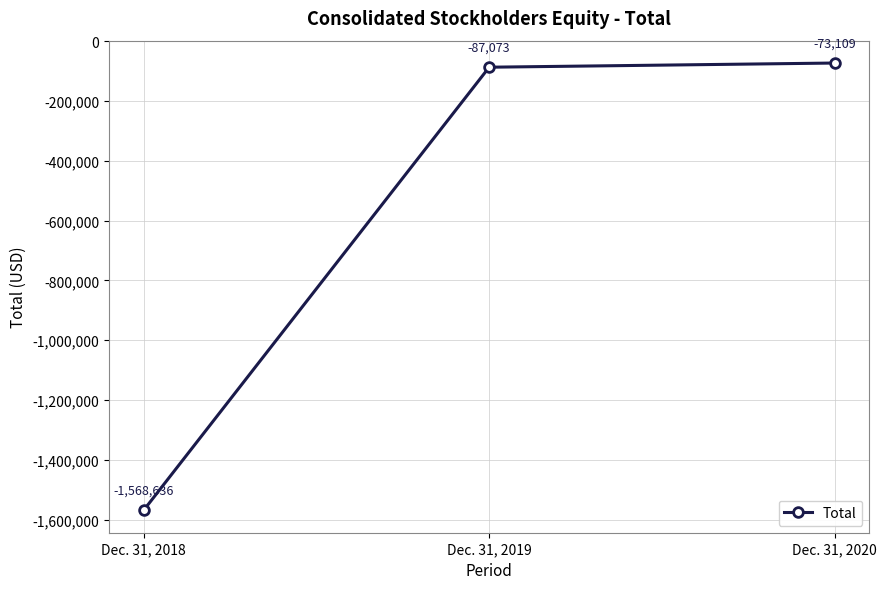

Which category has the highest value across all series?

Dec. 31, 2020